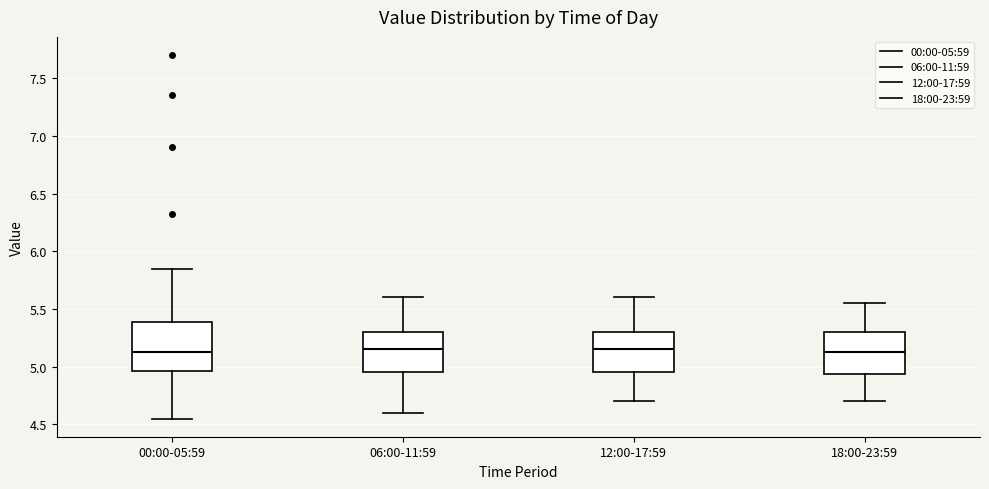

Comparing the boxes themselves (not the whiskers), which one is the tallest?

00:00-05:59